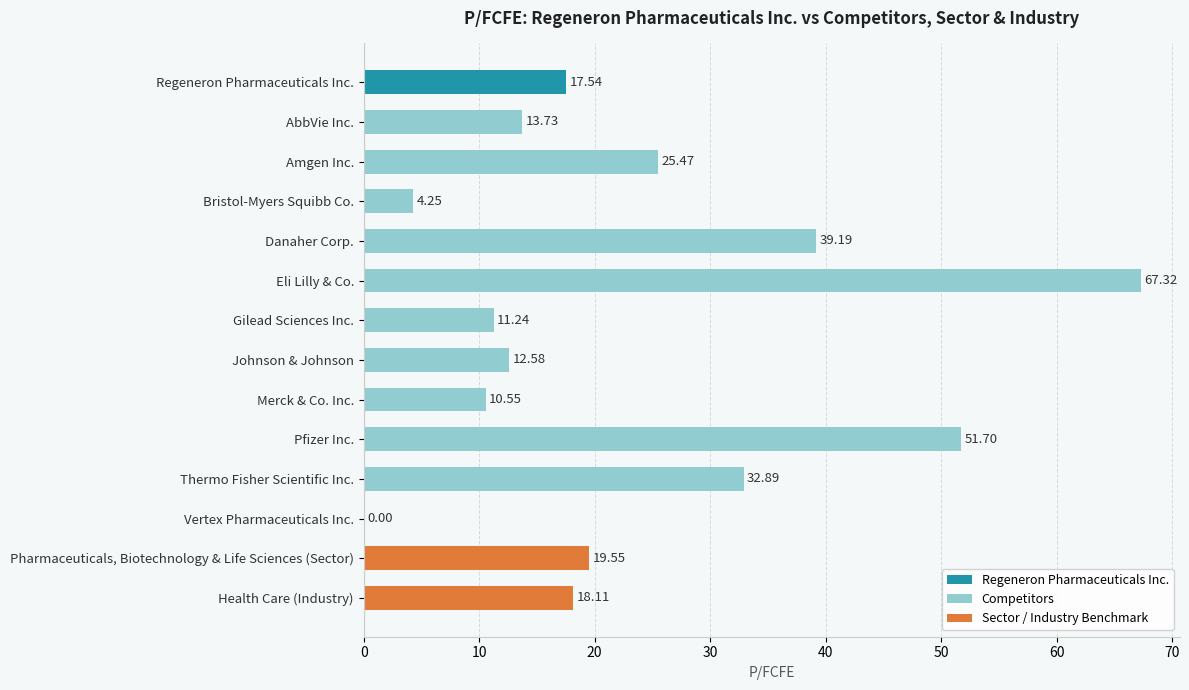

What is the sum of the values at Eli Lilly & Co. and Thermo Fisher Scientific Inc.?

100.2